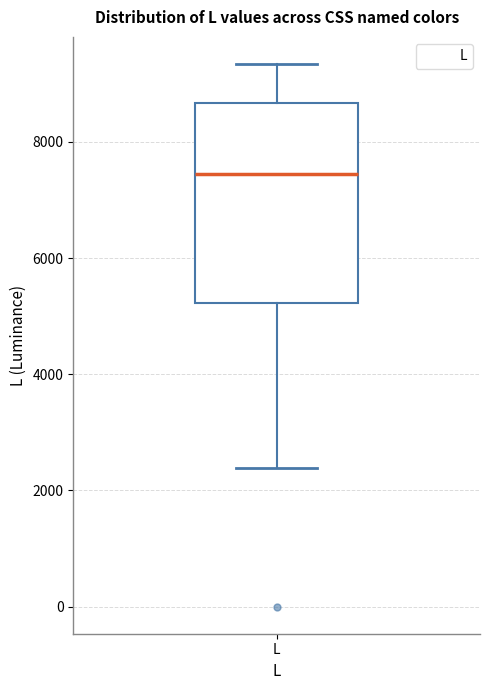

Transcribe this box plot: give where the median line is, the range the box spans, and where the two whiskers end, as read against the y-axis. The values are not printed on the chart, so give them approximately, as read against the axis.

median 7400, box 5200 to 8600, whiskers 2400 to 9400